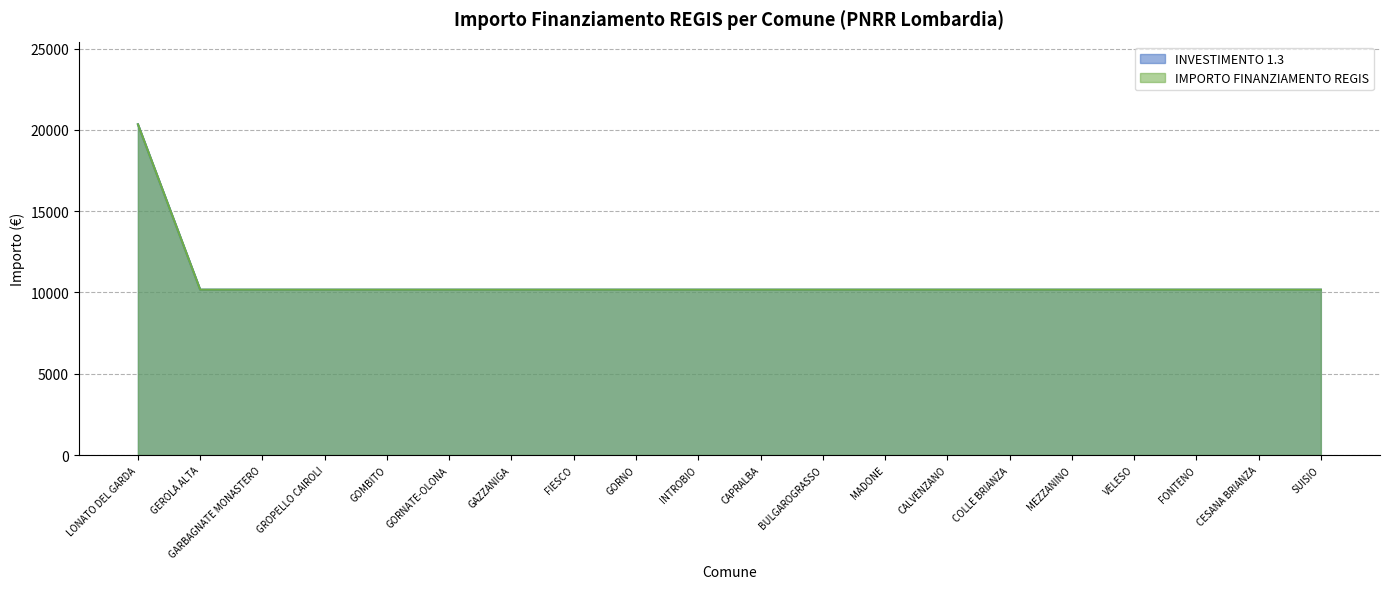

Which series has the widest spread of values?

INVESTIMENTO 1.3